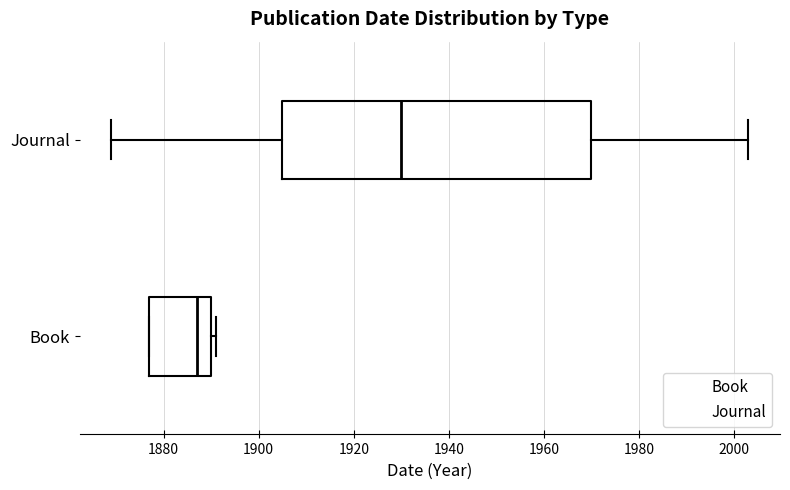

Which box's median line is the furthest to the left?

Book